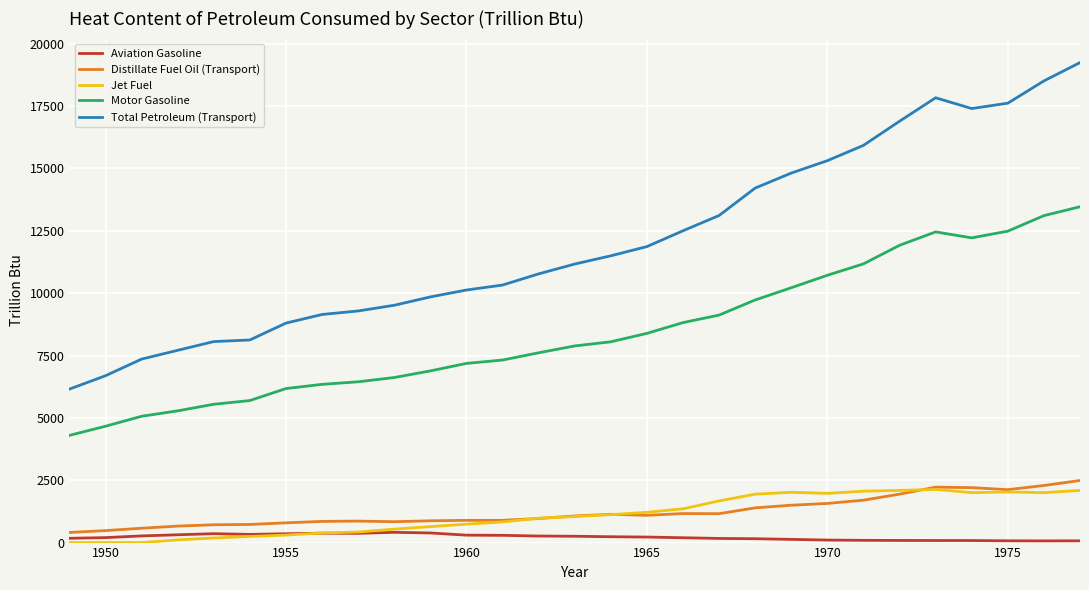

True or false: Distillate Fuel Oil (Transport) and Total Petroleum (Transport) cross at least once.

False